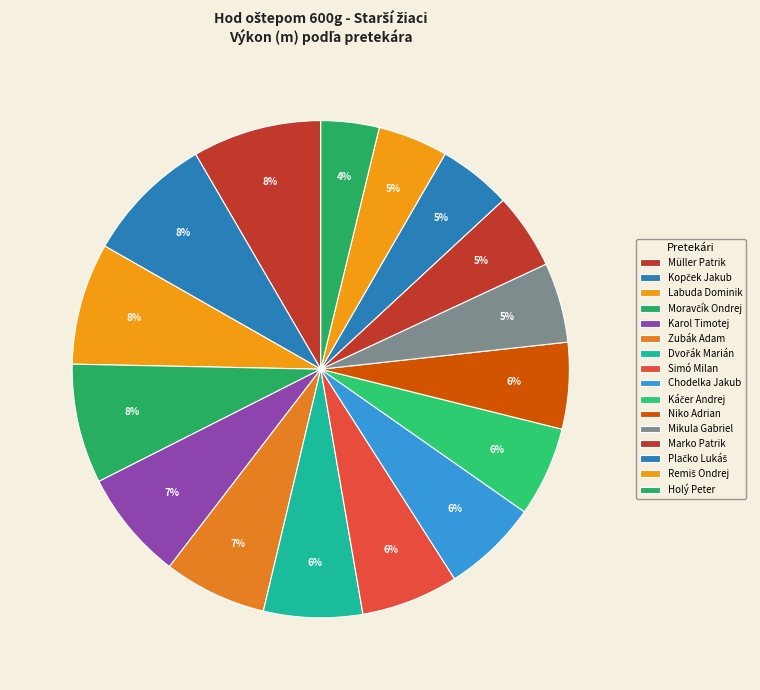

Rank the categories by value from lowest to highest.

Holý Peter, Remiš Ondrej, Plačko Lukáš, Marko Patrik, Mikula Gabriel, Niko Adrian, Káčer Andrej, Chodelka Jakub, Simó Milan, Dvořák Marián, Zubák Adam, Karol Timotej, Moravčík Ondrej, Labuda Dominik, Kopček Jakub, Müller Patrik